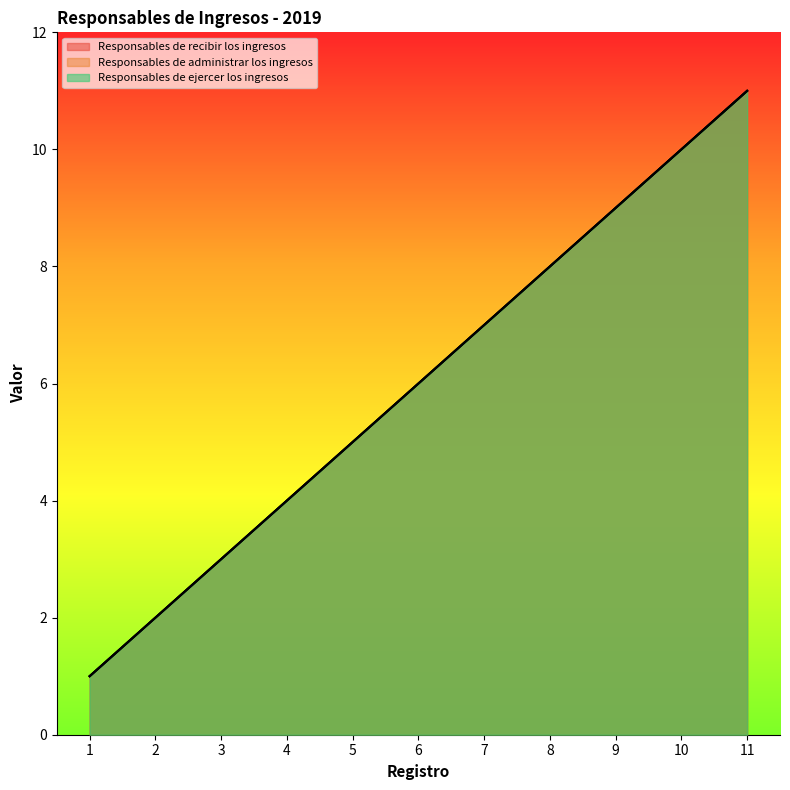

At which label does Responsables de recibir los ingresos reach its peak?

11